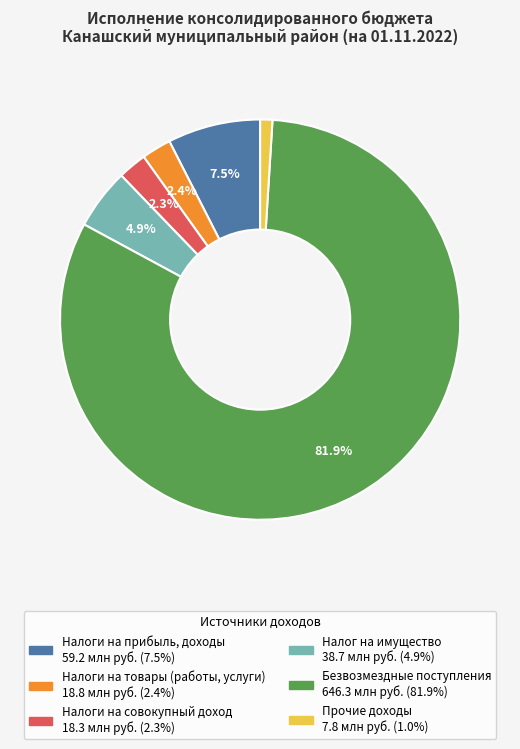

Is there any slice that represents more than half of the pie?

Yes